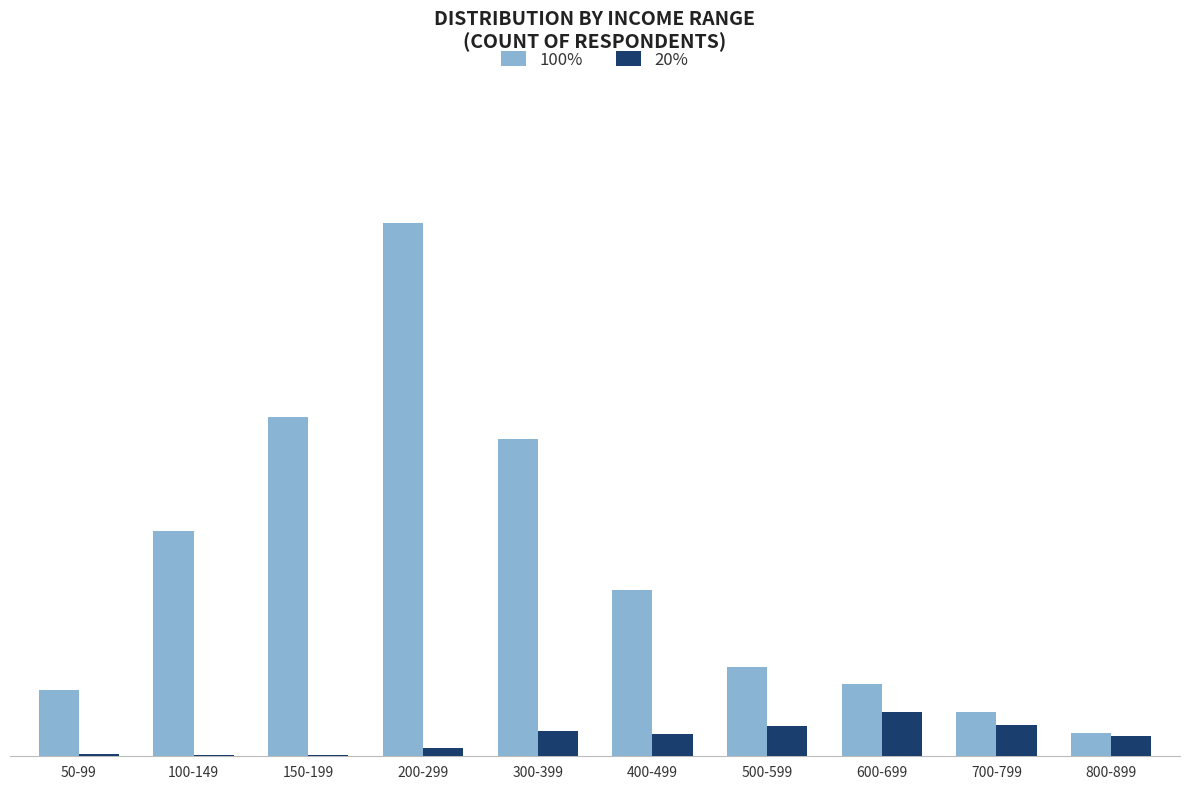

Which category has the highest value in the 20% series?

600-699